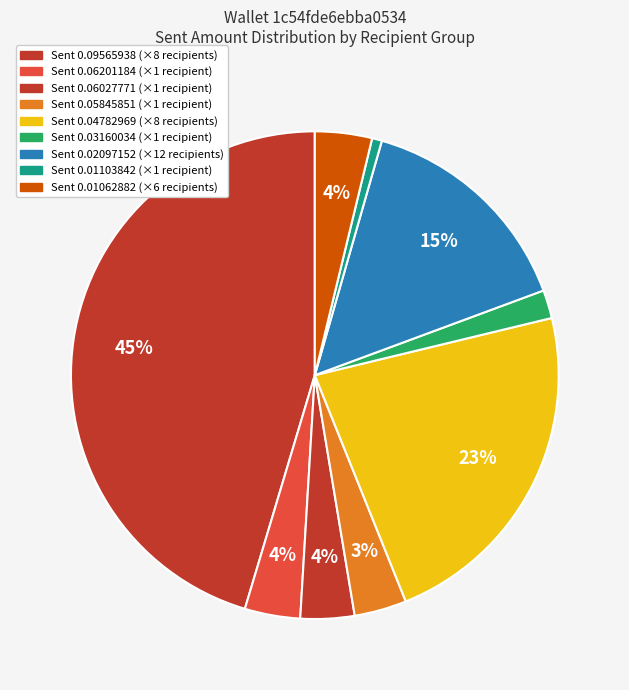

How many slices are in this pie chart?

9